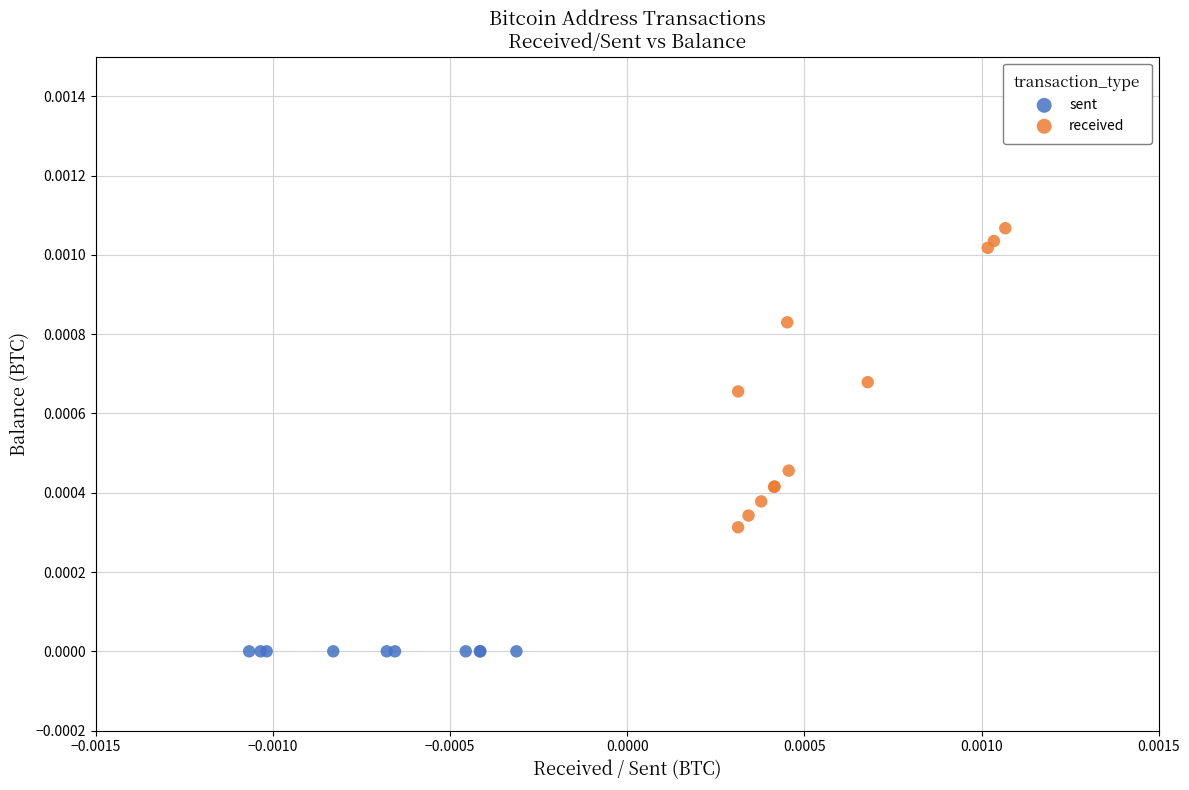

Which series contains the highest Y value?

received